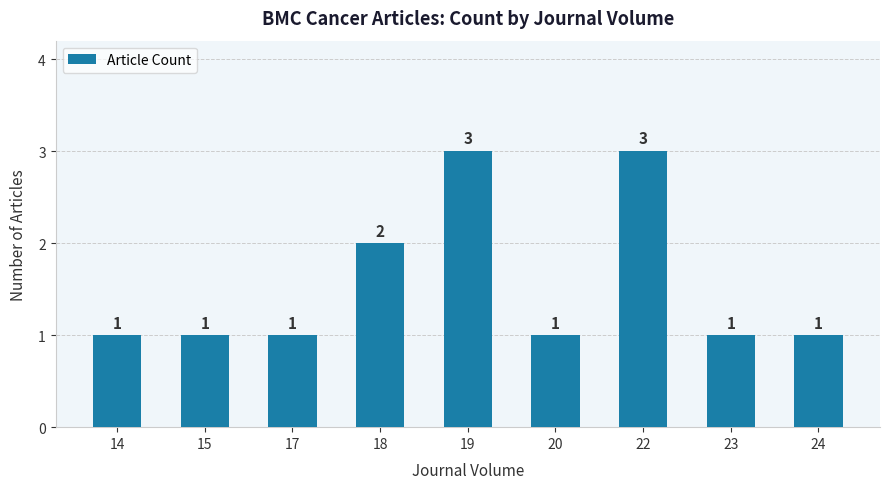

What is the ratio of the value at 22 to the value at 18?

1.5